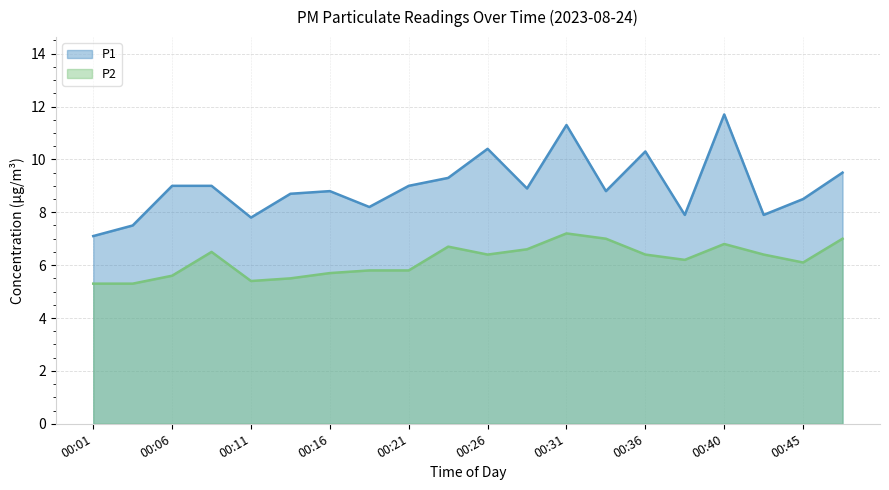

Between 00:38 and 00:23, which is larger?

00:23